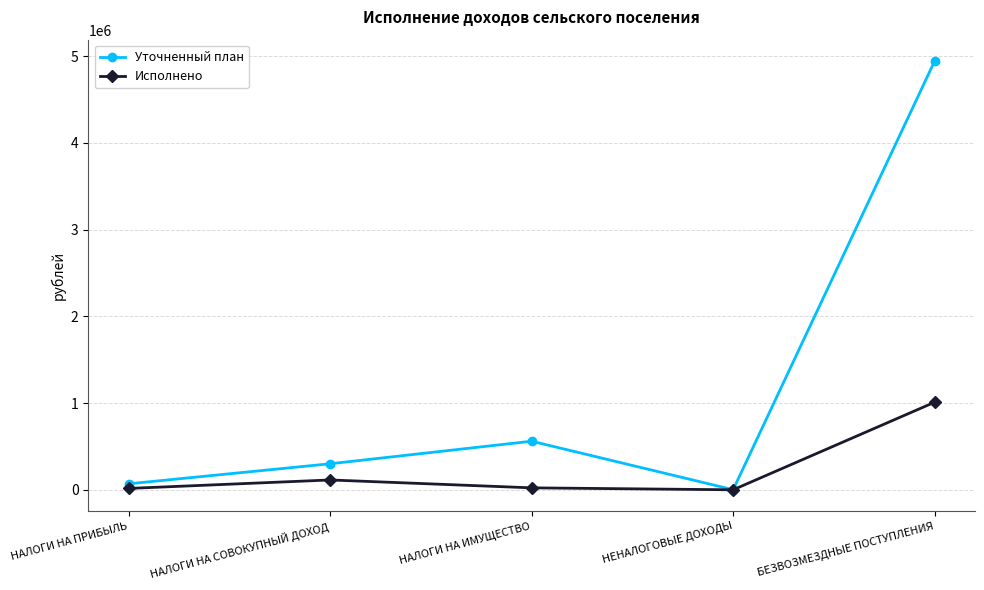

At which label does Уточненный план reach its peak?

БЕЗВОЗМЕЗДНЫЕ ПОСТУПЛЕНИЯ